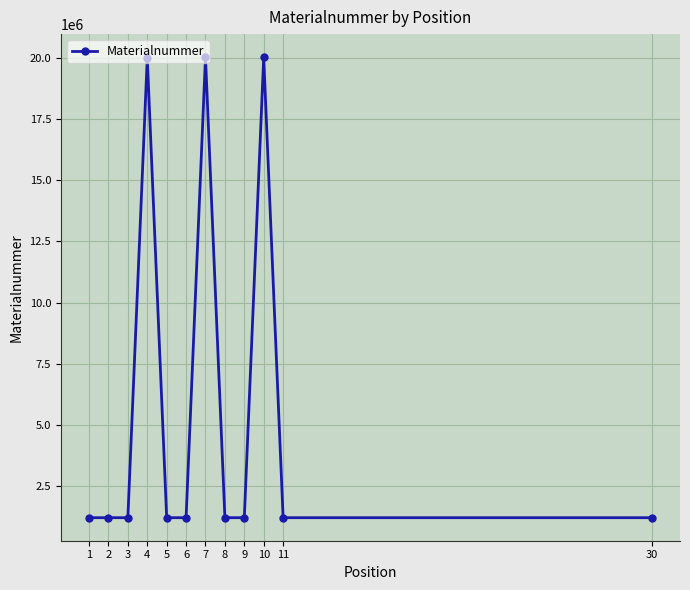

What is the change in value from 7 to 9?

-18793356